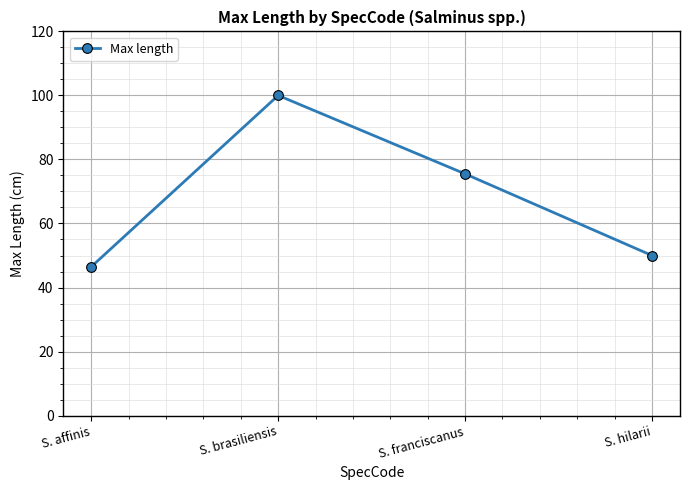

What value does the data have at S. brasiliensis?

100.0